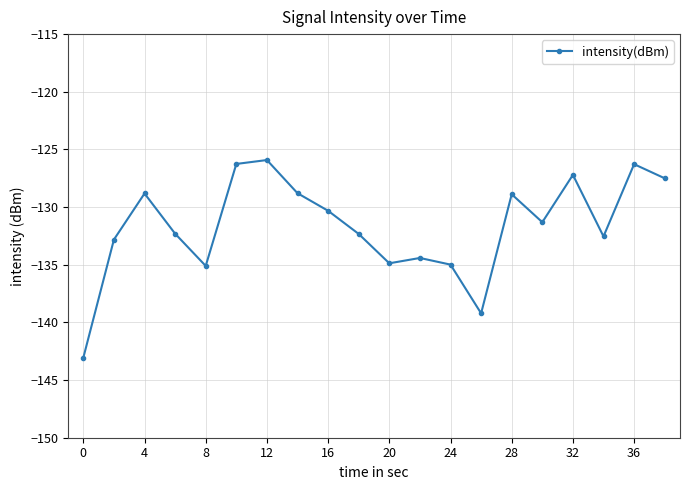

What is the minimum value shown in the chart?

-143.1